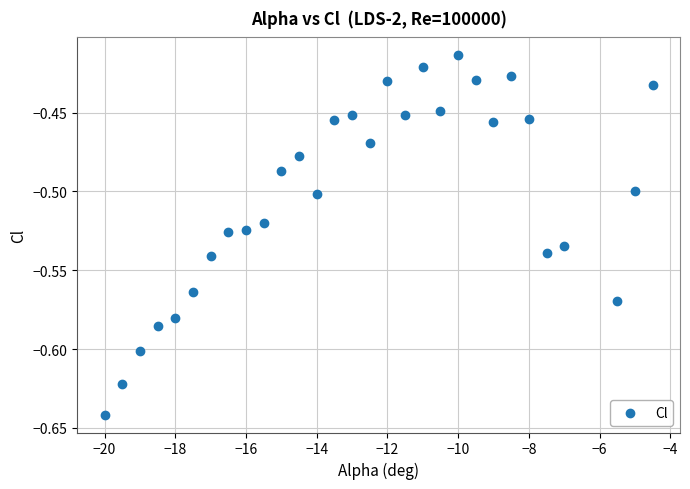

What is the range of X values (max minus min)?

15.5